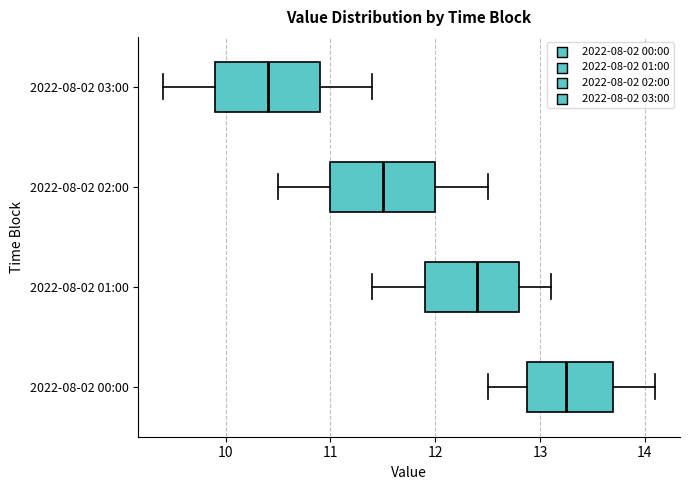

Where is the left edge of the box for 2022-08-02 03:00 on the x-axis? The values are not printed on the chart, so give them approximately, as read against the axis.

9.9